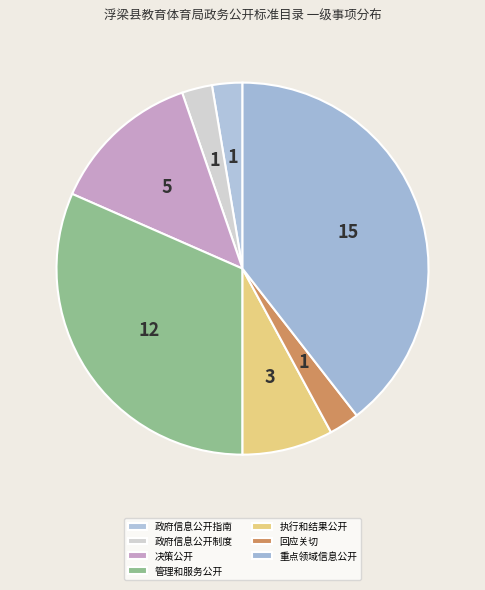

What is the largest slice in the pie chart?

重点领域信息公开